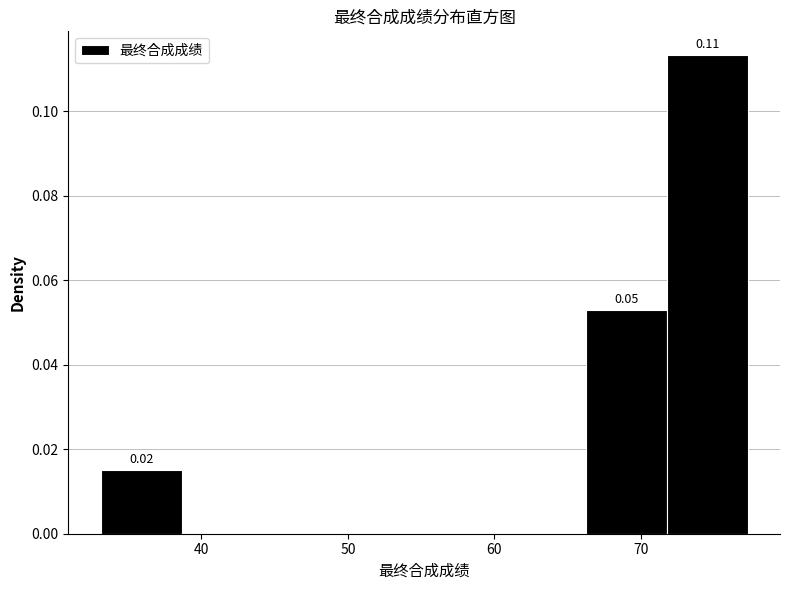

Over which range of the x-axis is the bar tallest?

72 to 77